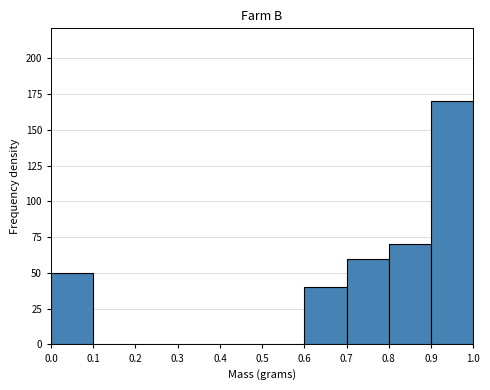

Reading left to right, transcribe this chart: for each bar, give the range it covers on the x-axis and its height. The values are not printed on the chart, so give them approximately, as read against the axis.

0.0 to 0.1: 50
0.1 to 0.2: 0
0.2 to 0.3: 0
0.3 to 0.4: 0
0.4 to 0.5: 0
0.5 to 0.6: 0
0.6 to 0.7: 40
0.7 to 0.8: 60
0.8 to 0.9: 70
0.9 to 1.0: 170